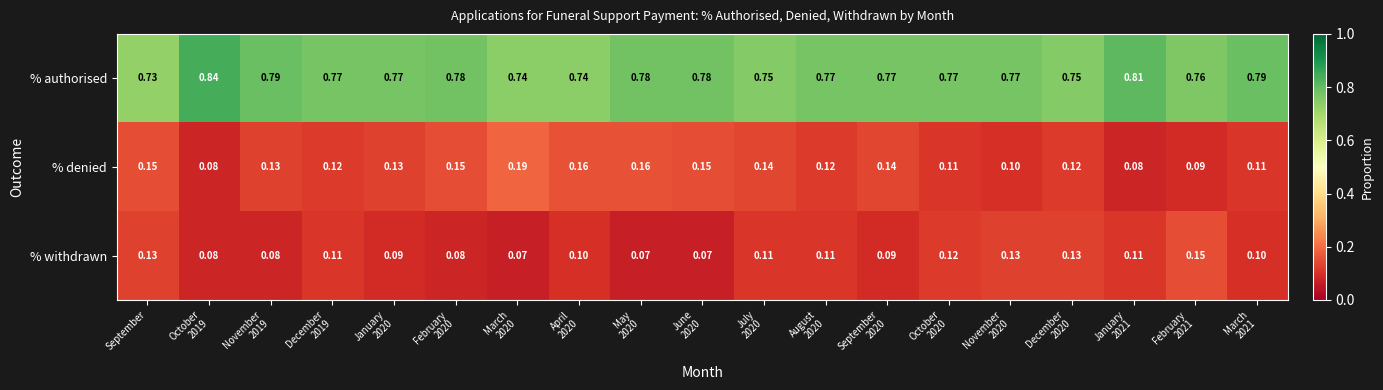

Where is % authorised nearest to the value 0?

September